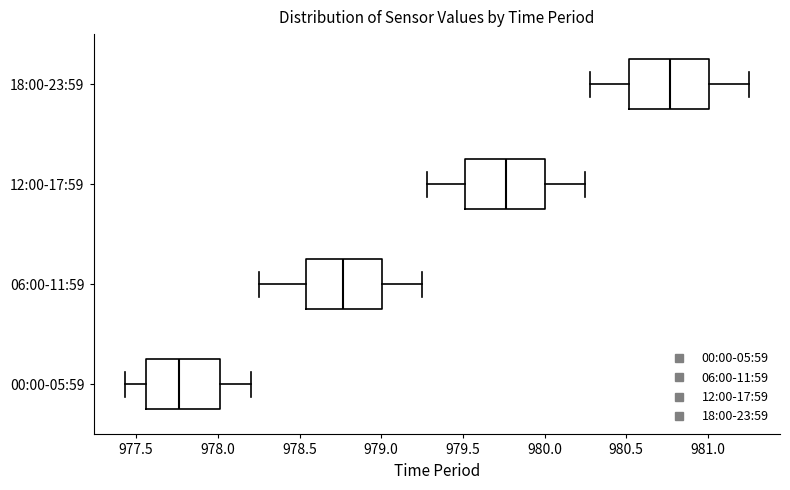

Reading bottom to top, transcribe this box plot: for each box, give where its median line is, the range the box spans, and where its two whiskers end, as read against the x-axis. The values are not printed on the chart, so give them approximately, as read against the axis.

00:00-05:59: median 977.75, box 977.55 to 978.00, whiskers 977.45 to 978.20
06:00-11:59: median 978.75, box 978.55 to 979.00, whiskers 978.25 to 979.25
12:00-17:59: median 979.75, box 979.50 to 980.00, whiskers 979.30 to 980.25
18:00-23:59: median 980.75, box 980.50 to 981.00, whiskers 980.30 to 981.25